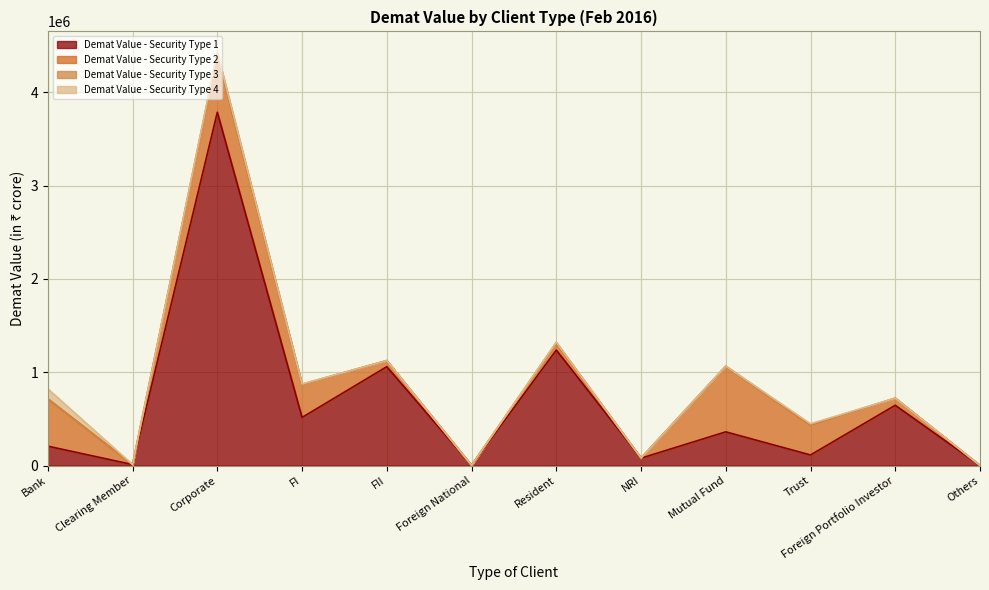

At how many categories does at least one series exceed 672704?

4